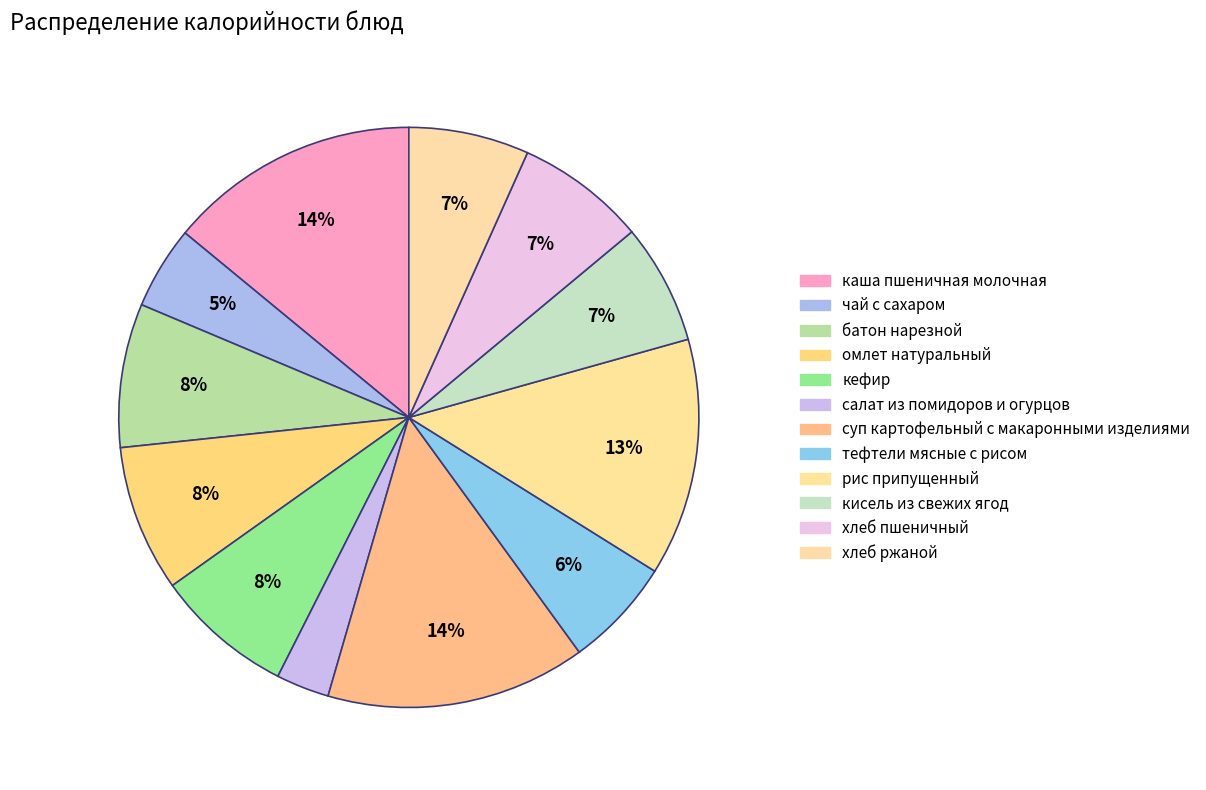

What percentage is the кисель из свежих ягод slice, to the nearest percent?

7%